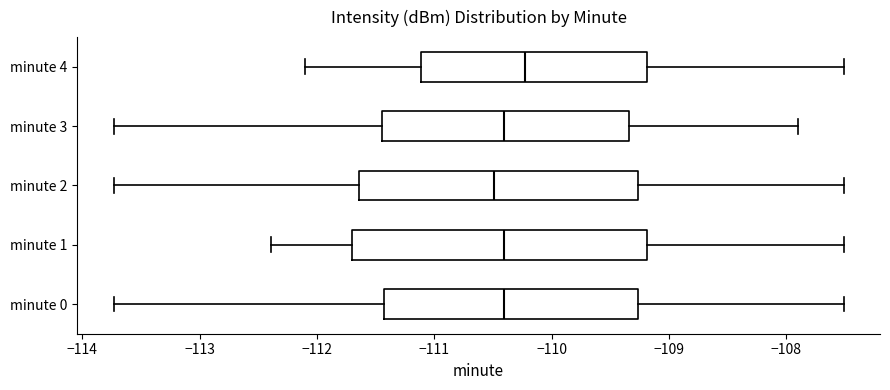

Reading bottom to top, read every box against the x-axis: the position of its median line, the range the box covers, and the ends of its whiskers. The values are not printed on the chart, so give them approximately, as read against the axis.

minute 0: median -110.4, box -111.4 to -109.3, whiskers -113.7 to -107.5
minute 1: median -110.4, box -111.7 to -109.2, whiskers -112.4 to -107.5
minute 2: median -110.5, box -111.6 to -109.3, whiskers -113.7 to -107.5
minute 3: median -110.4, box -111.4 to -109.3, whiskers -113.7 to -107.9
minute 4: median -110.2, box -111.1 to -109.2, whiskers -112.1 to -107.5